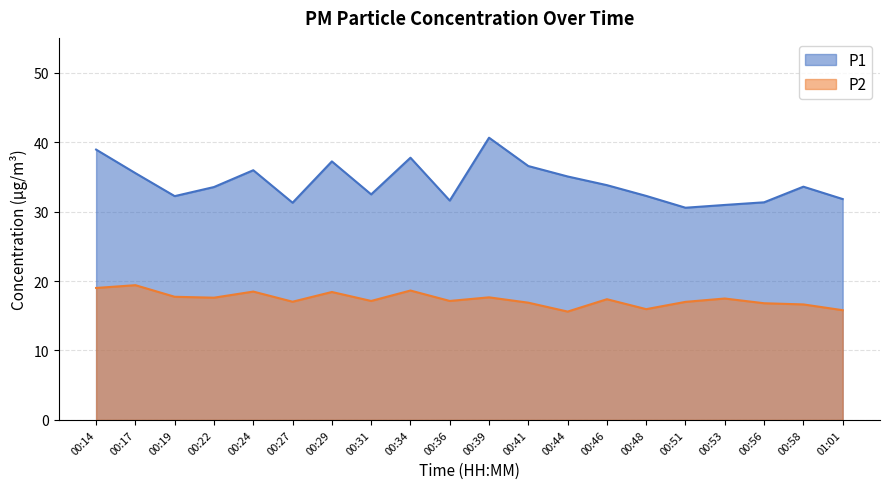

True or false: P2 has a value of 4.3 at 00:19.

False